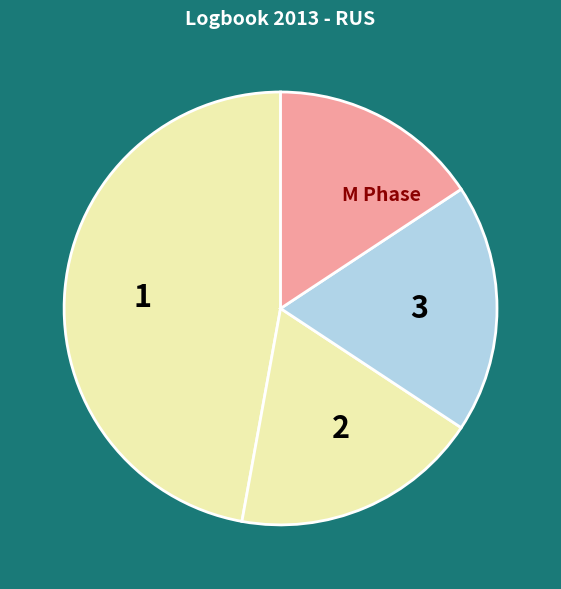

Is it true that 1 is 57% of the pie?

False